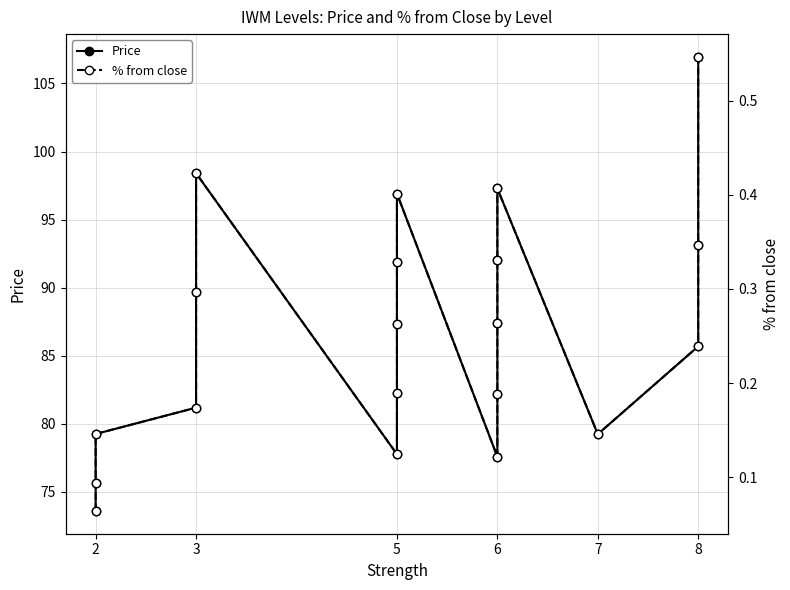

True or false: % from close has more than 2 interior local peaks.

True